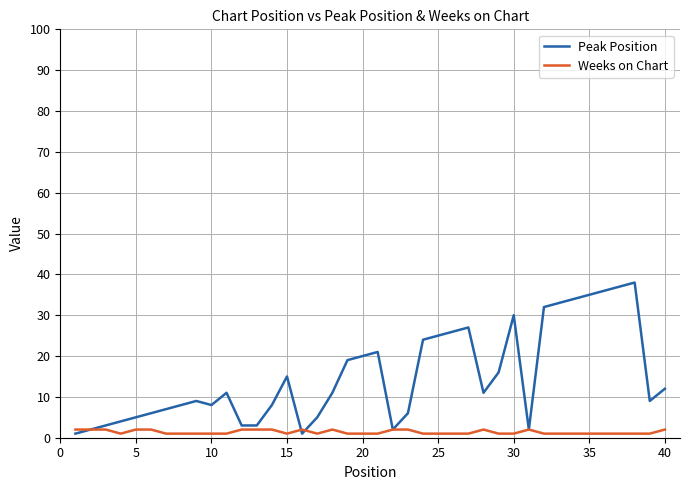

Which series has the widest spread of values?

Peak Position